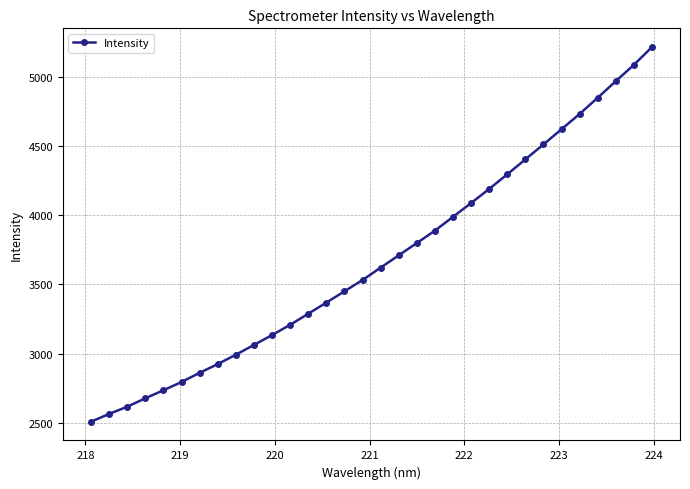

What is the difference between the maximum and second lowest values?

2651.5